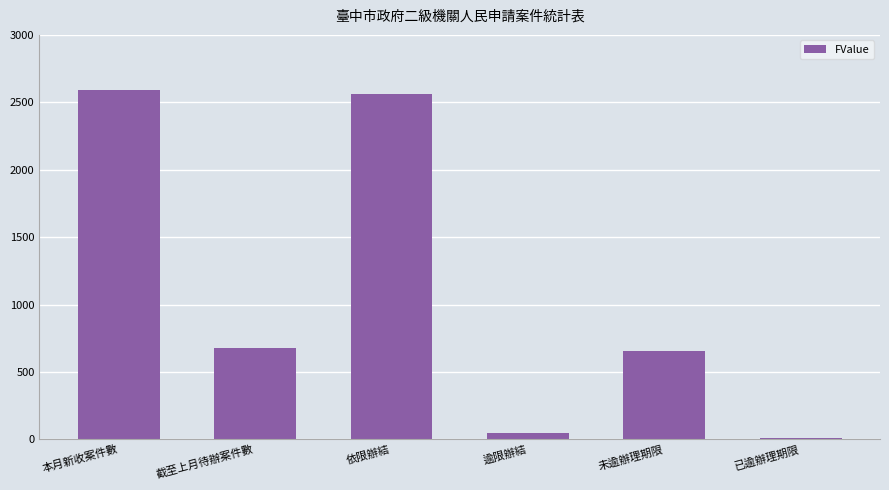

Are the bars horizontal?

No